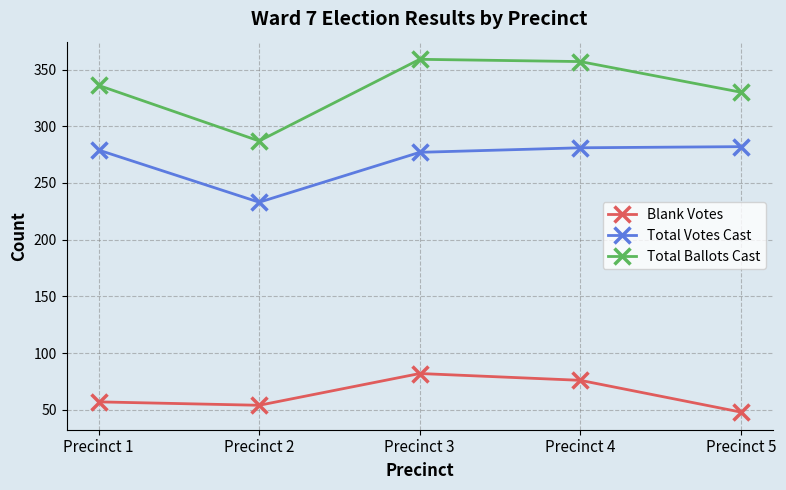

True or false: Total Votes Cast and Total Ballots Cast intersect in this chart.

False